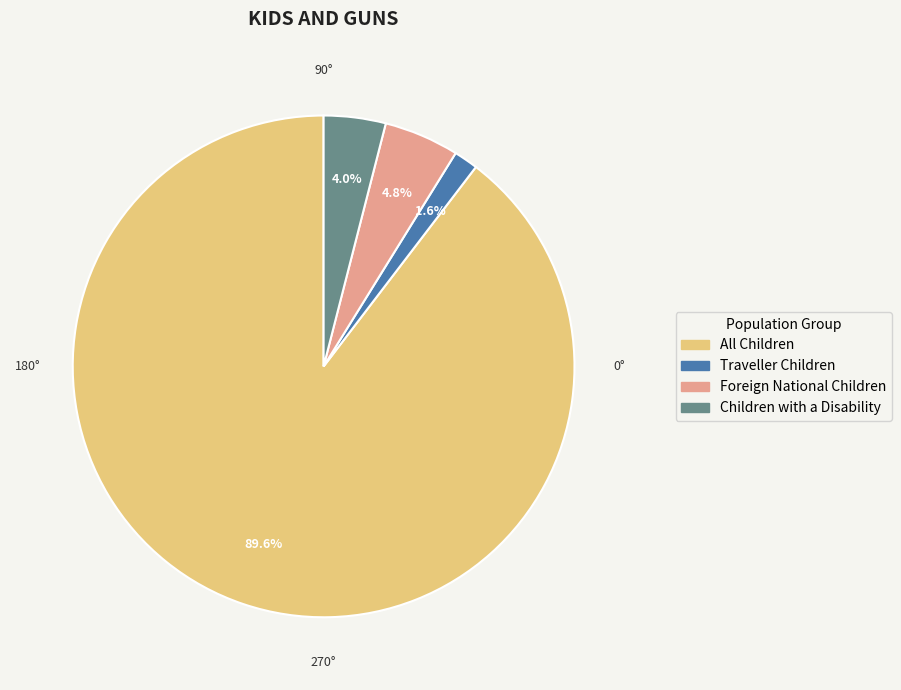

Do All Children and Traveller Children together represent more than half of the pie?

Yes